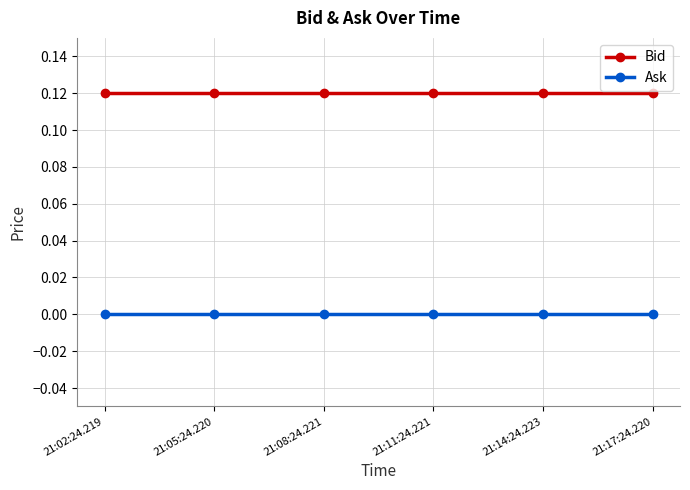

True or false: Bid has more than 2 interior local peaks.

False